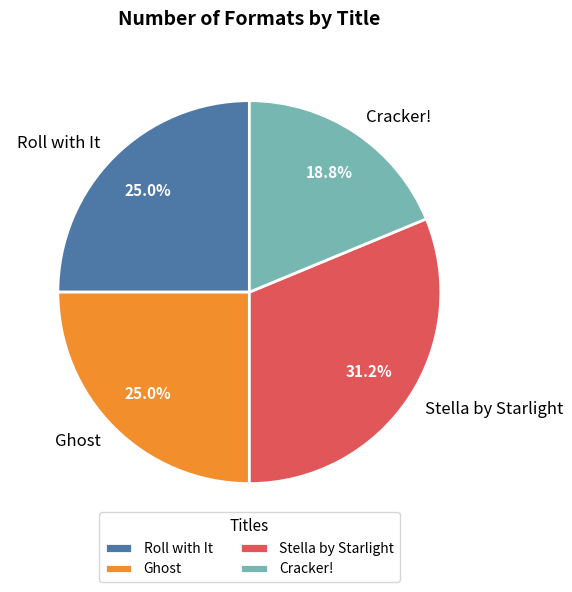

Which slice is the largest?

Stella by Starlight